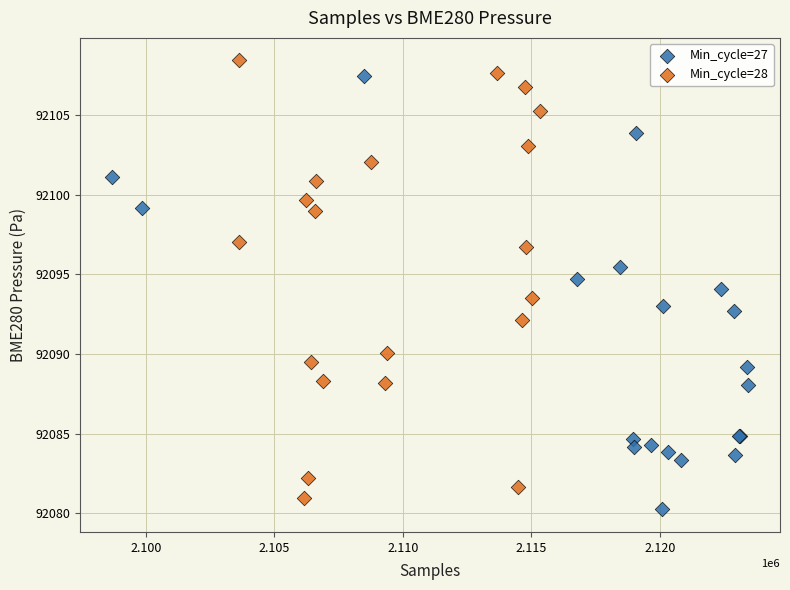

What are all the series names shown in the legend?

Min_cycle=27, Min_cycle=28